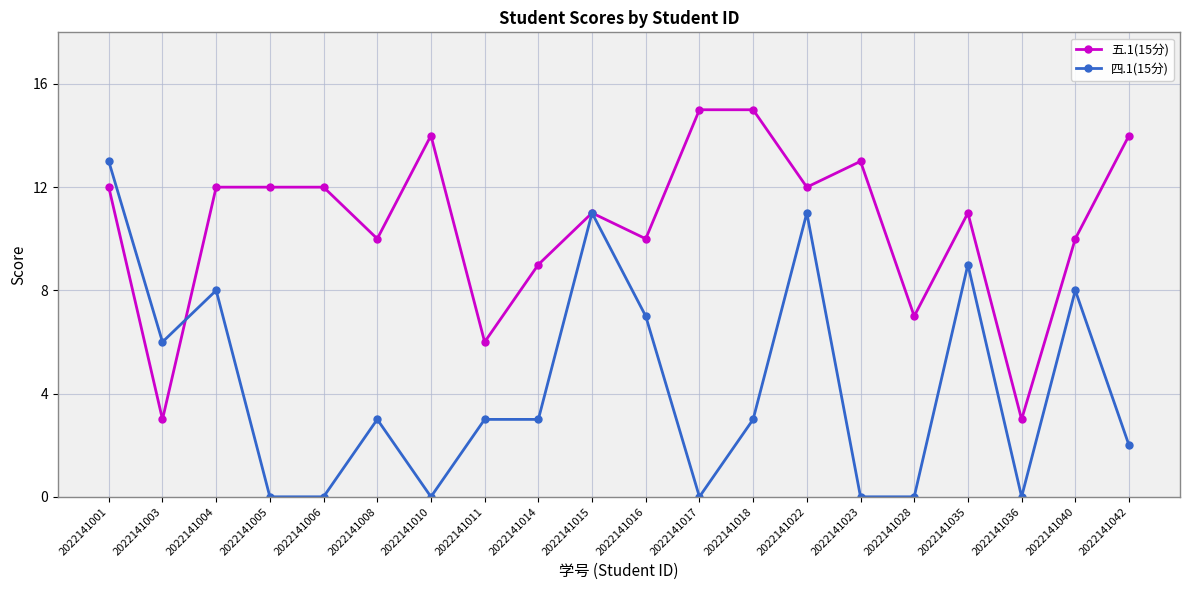

Does the chart have visible grid lines?

Yes